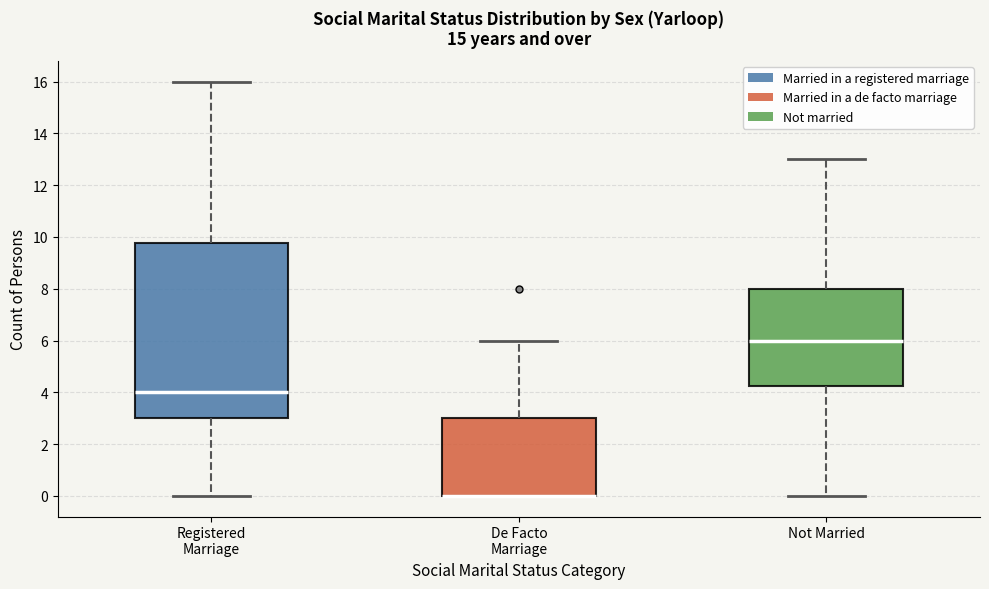

Reading left to right, read every box against the y-axis: the position of its median line, the range the box covers, and the ends of its whiskers. The values are not printed on the chart, so give them approximately, as read against the axis.

Registered Marriage: median 4.0, box 3.0 to 9.8, whiskers 0.0 to 16.0
De Facto Marriage: median 0.0 (drawn on the box's lower edge), box 0.0 to 3.0, whiskers 0.0 to 6.0
Not Married: median 6.0, box 4.2 to 8.0, whiskers 0.0 to 13.0